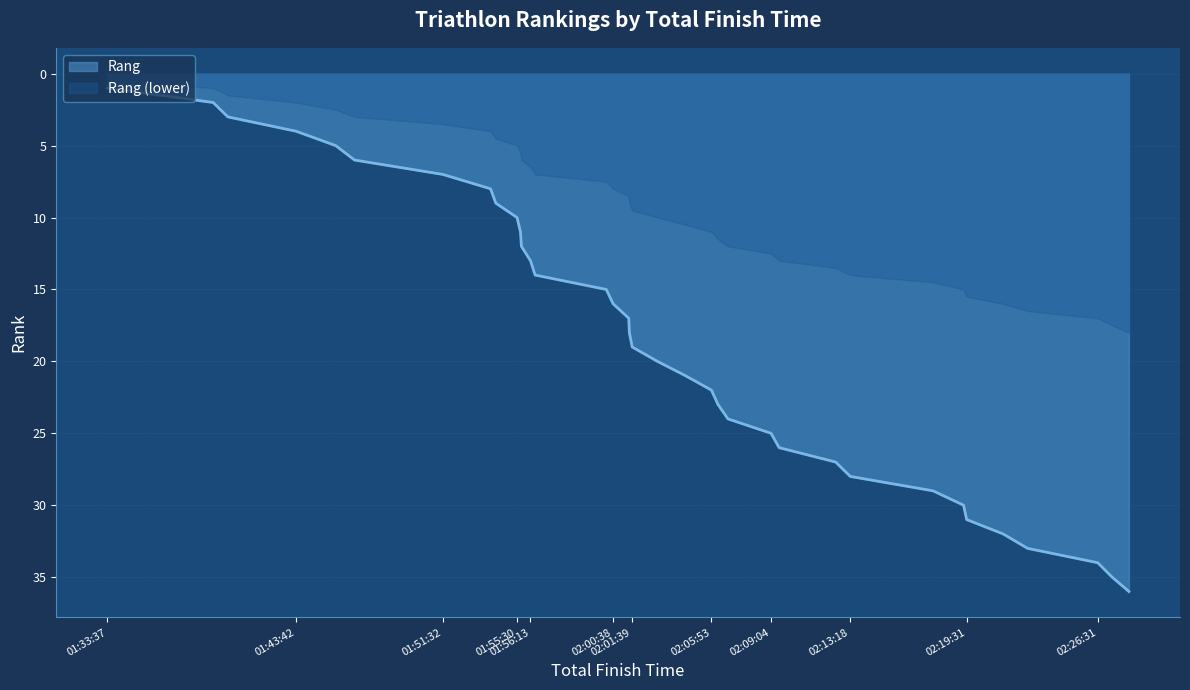

What is the ratio of the value at 02:00:38 to the value at 01:45:49?

3.2